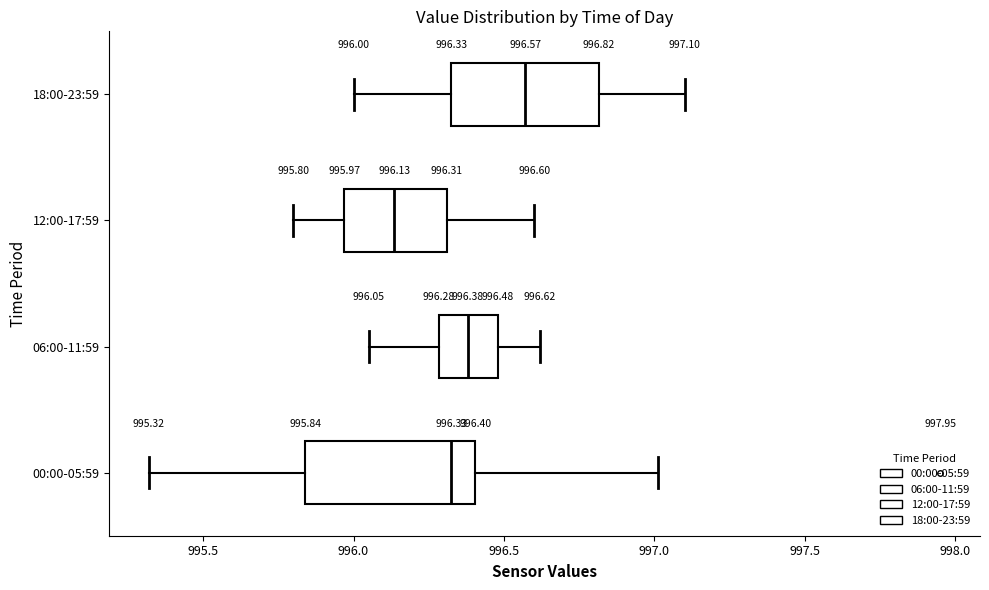

Comparing the boxes themselves (not the whiskers), which one is the widest?

00:00-05:59